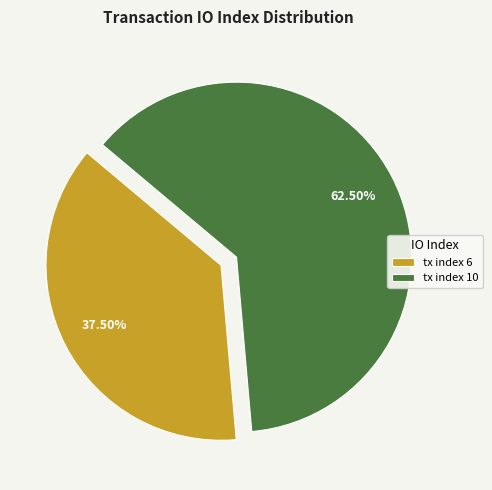

Which slice is the smallest?

tx index 6